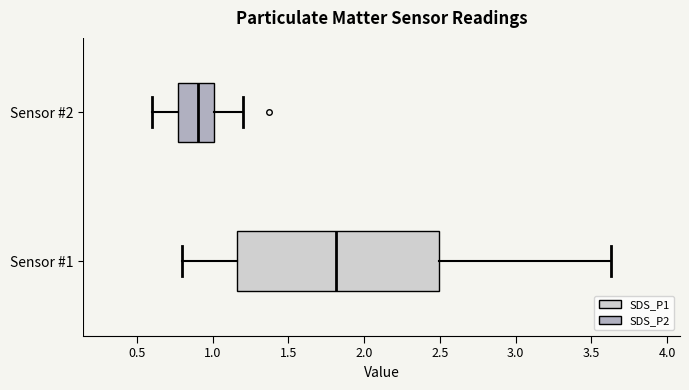

Reading bottom to top, read every box against the x-axis: the position of its median line, the range the box covers, and the ends of its whiskers. The values are not printed on the chart, so give them approximately, as read against the axis.

Sensor #1: median 1.80, box 1.15 to 2.50, whiskers 0.80 to 3.65
Sensor #2: median 0.90, box 0.75 to 1.00, whiskers 0.60 to 1.20